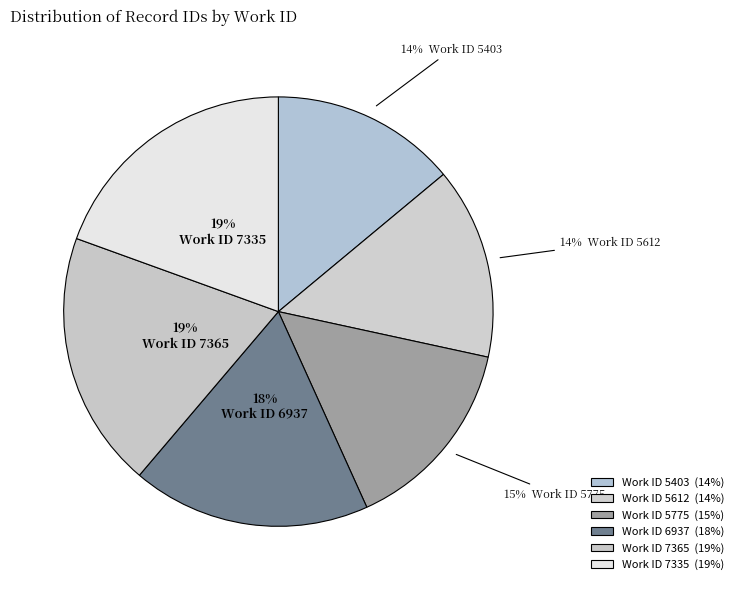

Does any single category account for the majority?

No